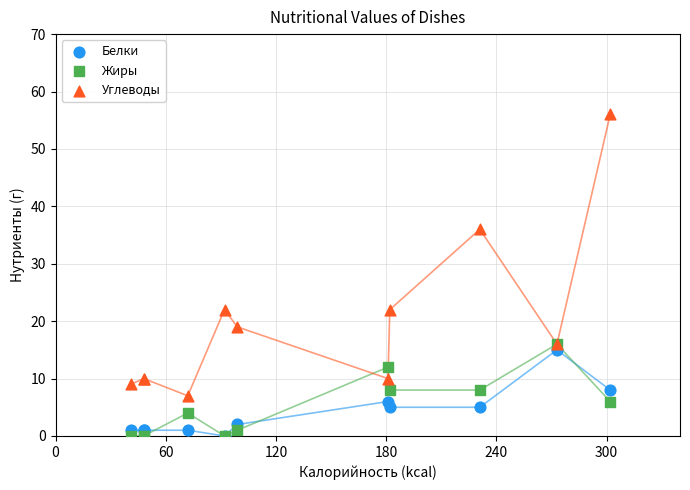

Which series has the largest Y range (max minus min)?

Углеводы